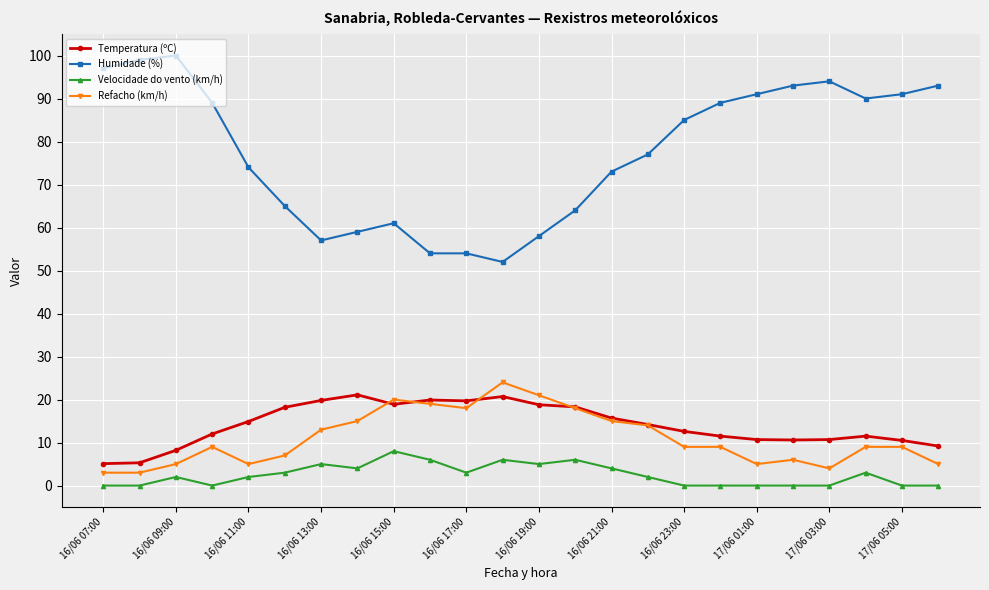

What is the greatest value displayed?

100.0